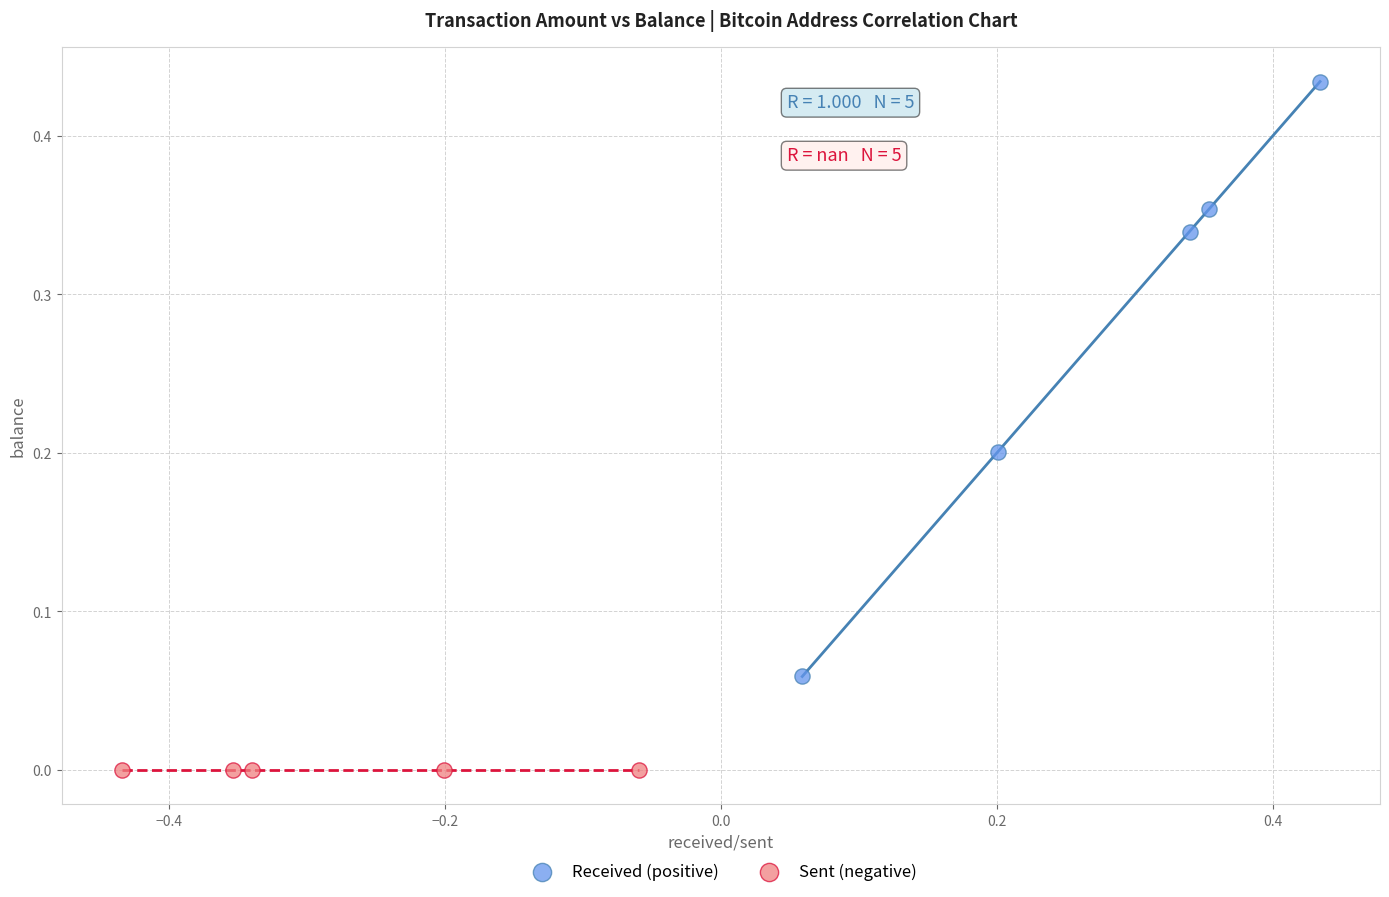

Which series reaches the maximum Y coordinate?

Received (positive)